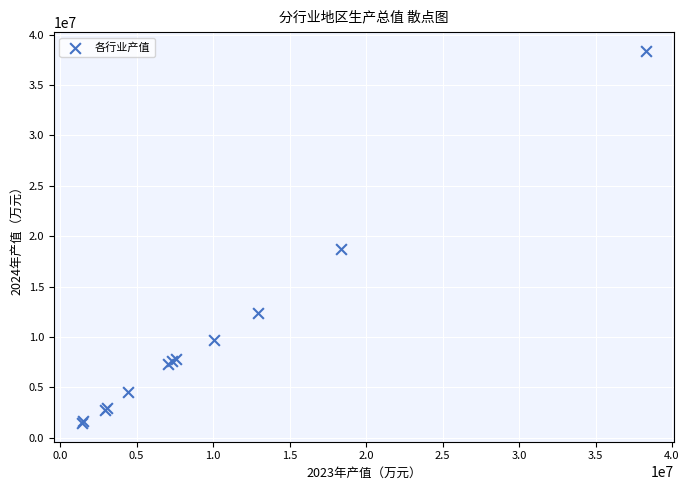

What Y value in the scatter plot is closest to 19926821?

18688200.1